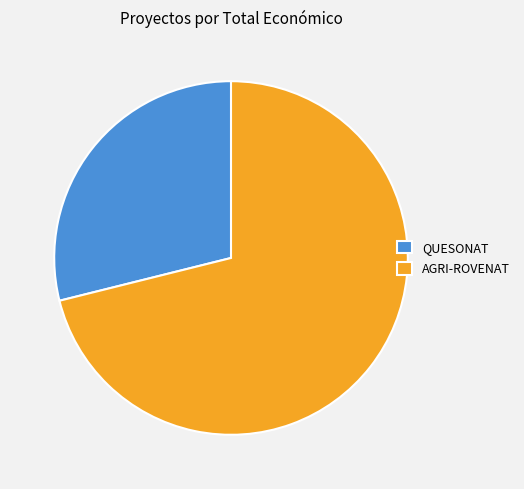

Is the sum of QUESONAT and AGRI-ROVENAT greater than half?

Yes